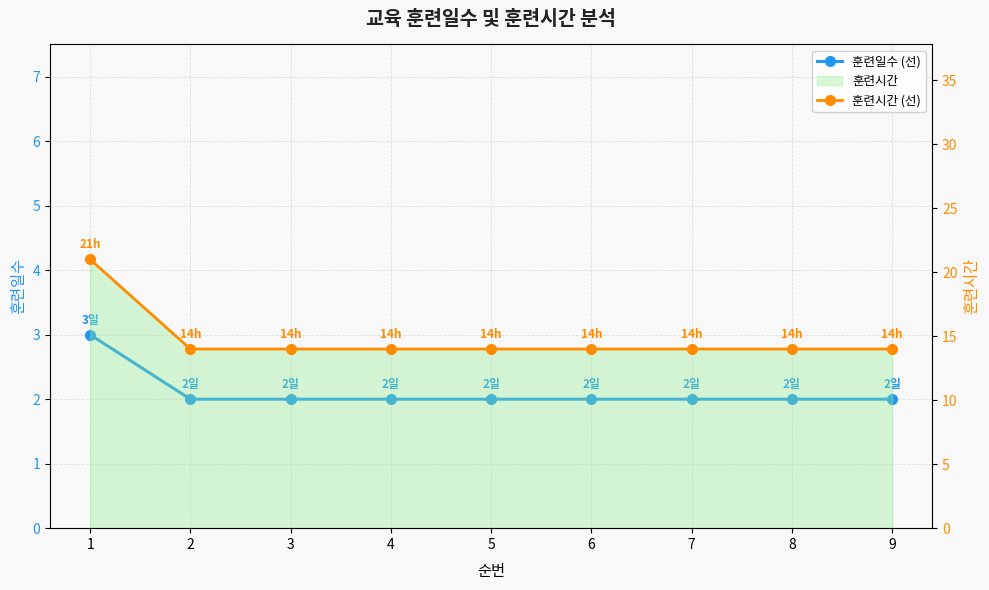

The value of 훈련시간 (선) at 6 is 14. True or false?

True